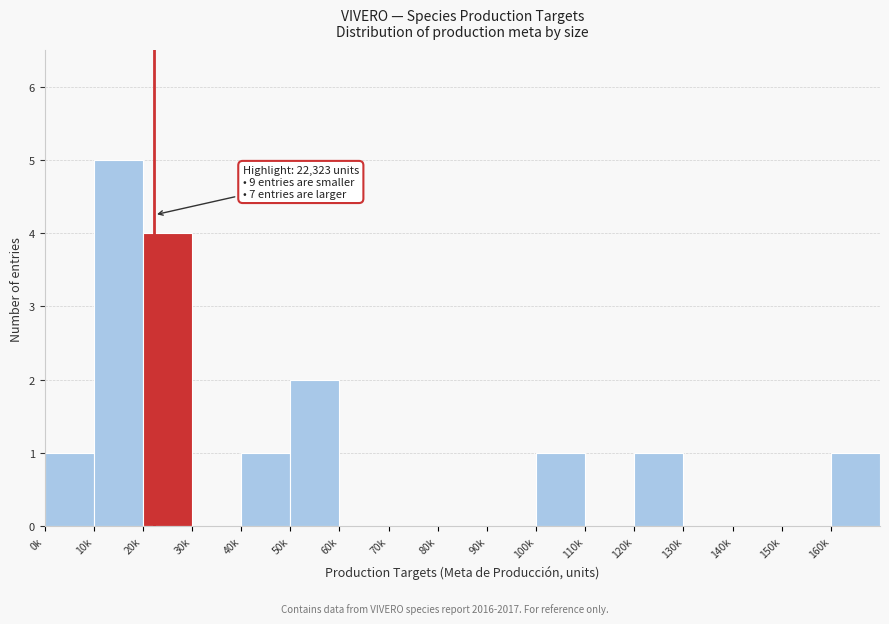

Reading left to right, transcribe all the data shown in this chart.

0k=1	10k=5	20k=4	30k=0	40k=1	50k=2	60k=0	70k=0	80k=0	90k=0	100k=1	110k=0	120k=1	130k=0	140k=0	150k=0	160k=1